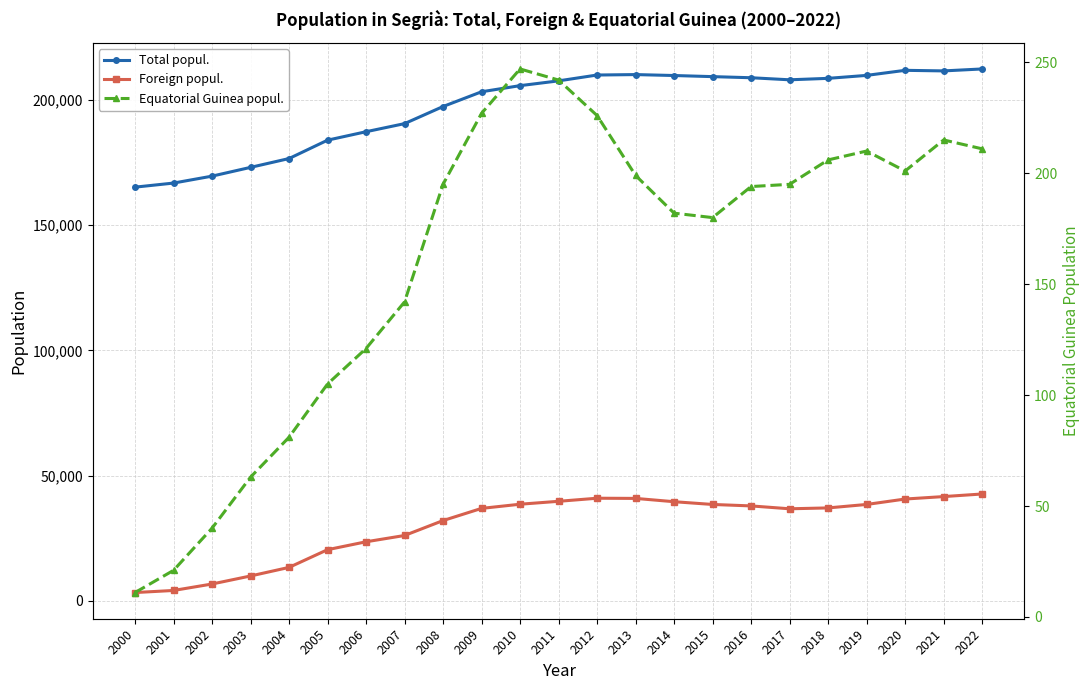

What is the difference between the maximum and second lowest values in the Equatorial Guinea popul. series?

226